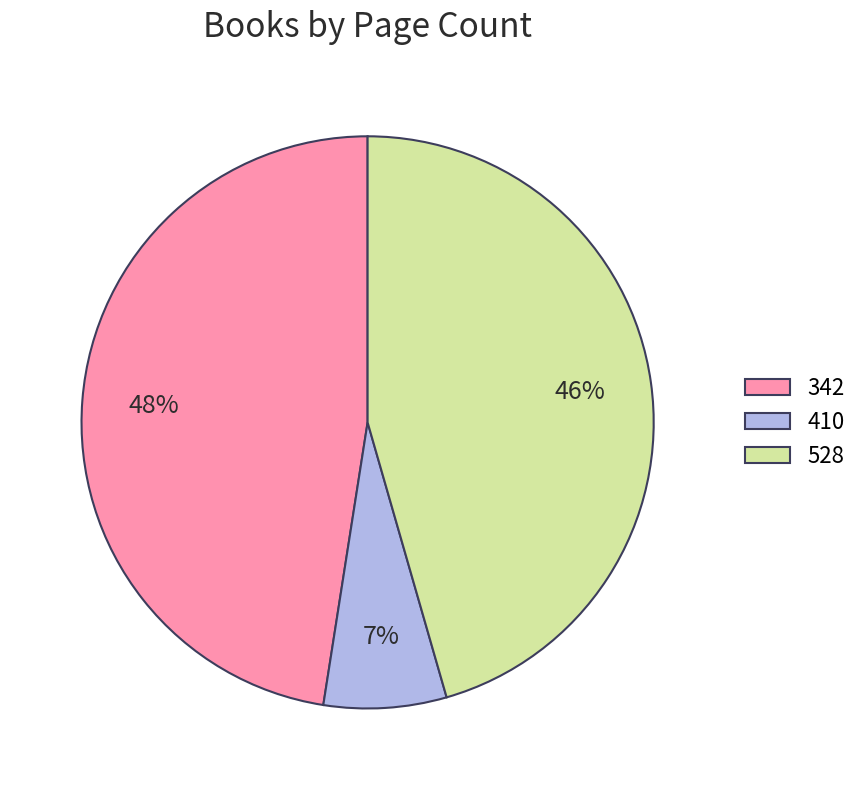

To the nearest percent, what is the difference between the 342 and 410 slice percentages?

41%